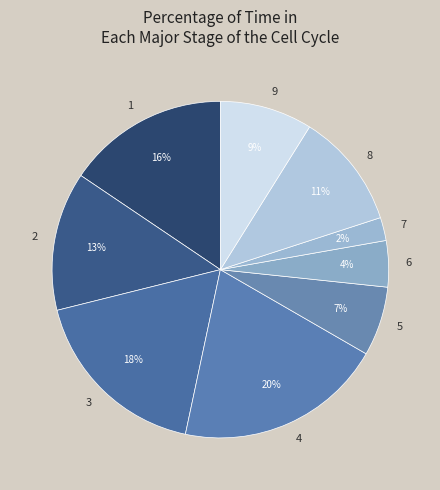

To the nearest percent, what portion does 2 represent?

13%